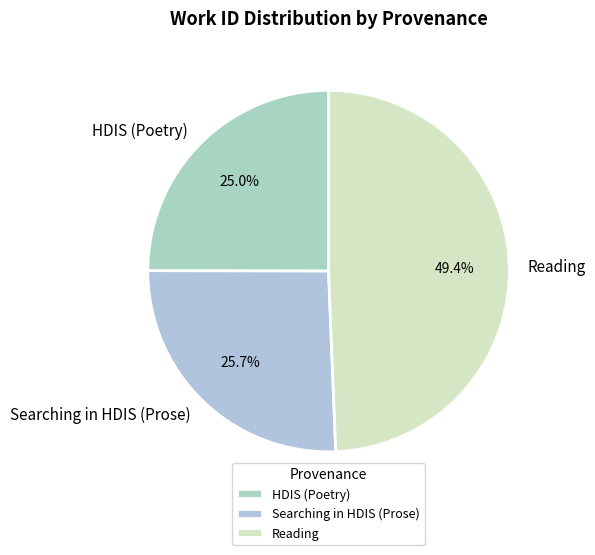

To the nearest percent, what portion does HDIS (Poetry) represent?

25%